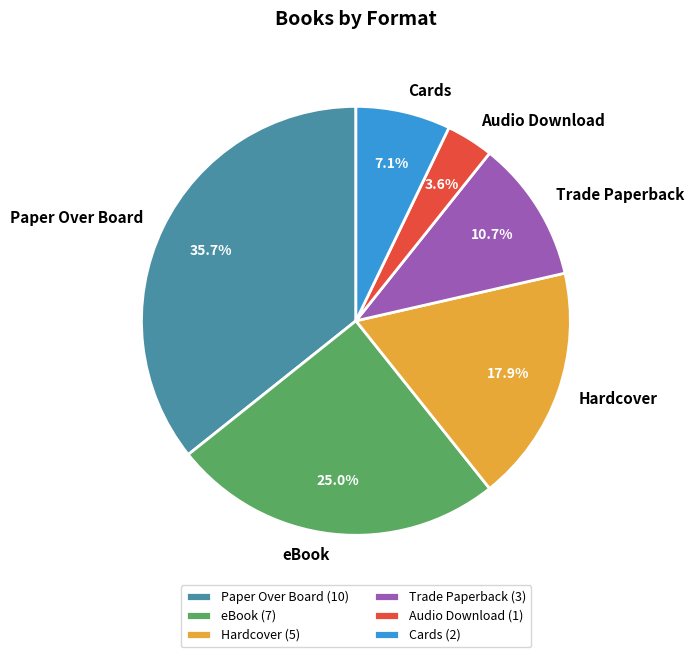

Is the sum of Cards and Audio Download greater than half?

No